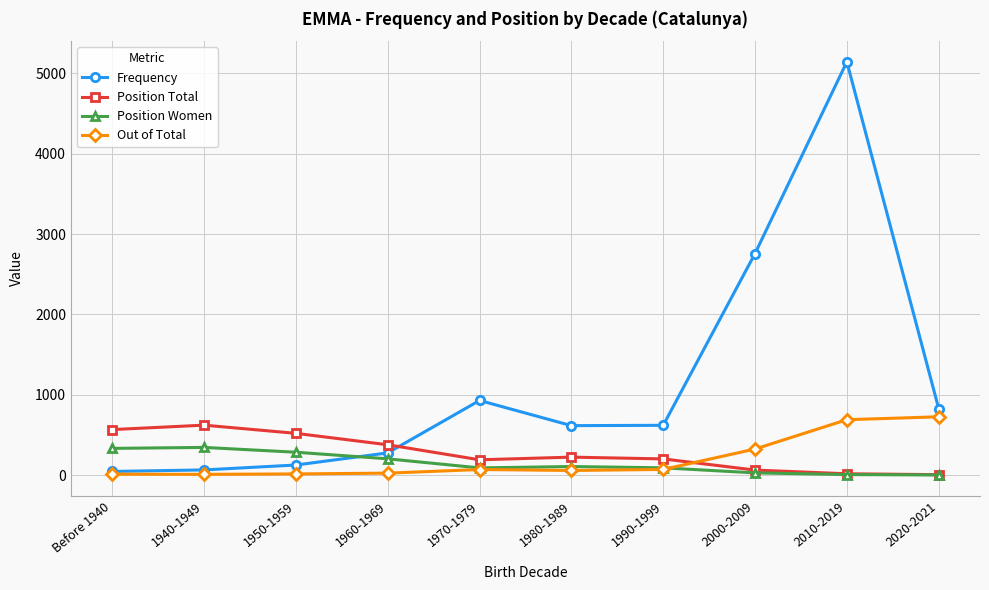

Does the chart display data point markers on the line(s)?

Yes